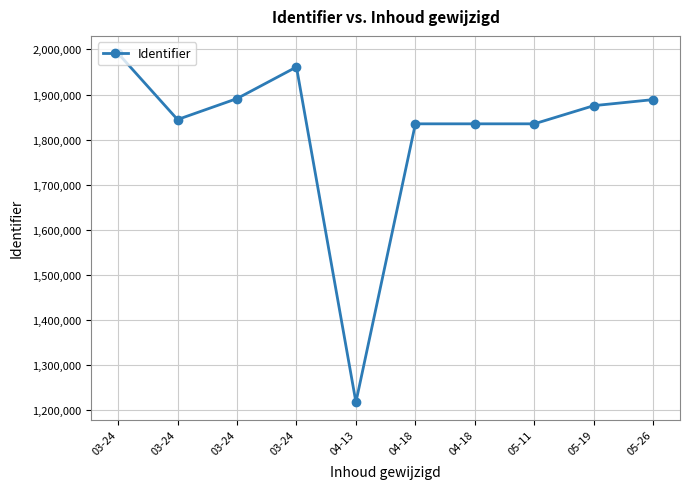

List the labels in order of value, largest first.

03-24, 03-24, 03-24, 05-26, 05-19, 03-24, 05-11, 04-18, 04-18, 04-13